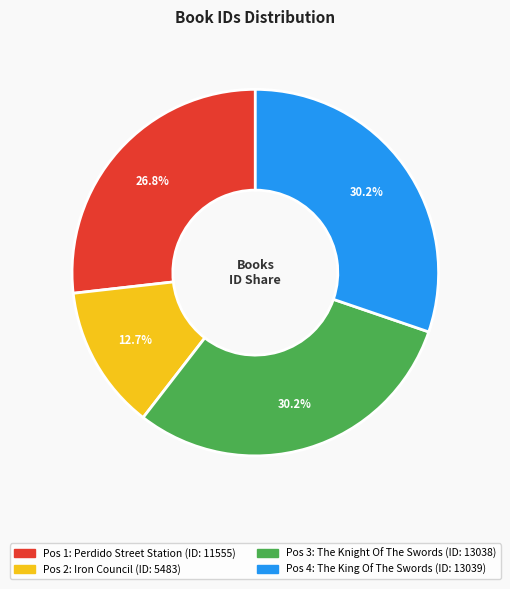

Is there a majority slice in this chart?

No